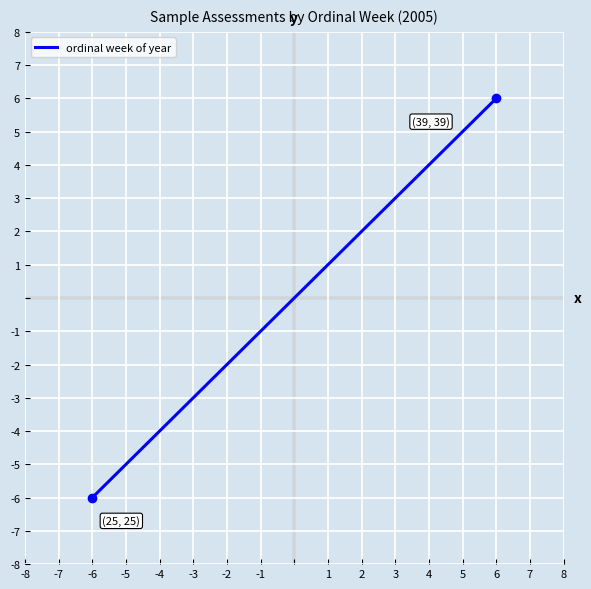

What is the sum of all values?

-1.7